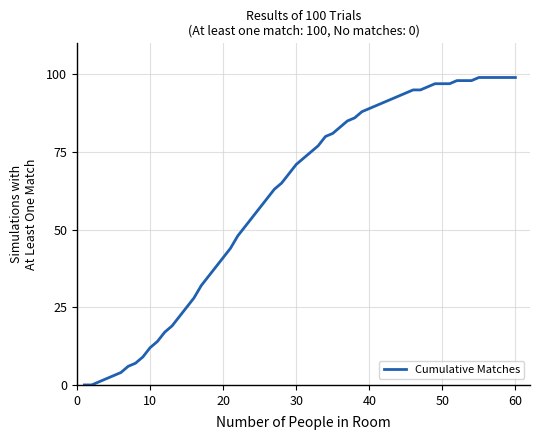

What is the difference between the maximum and minimum values?

99